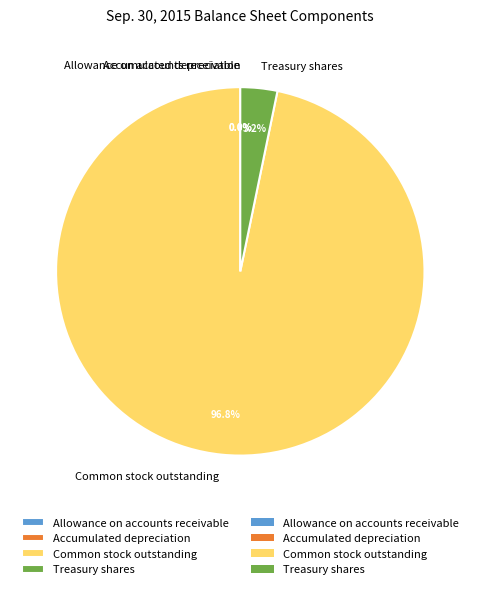

What is the largest slice in the pie chart?

Common stock outstanding